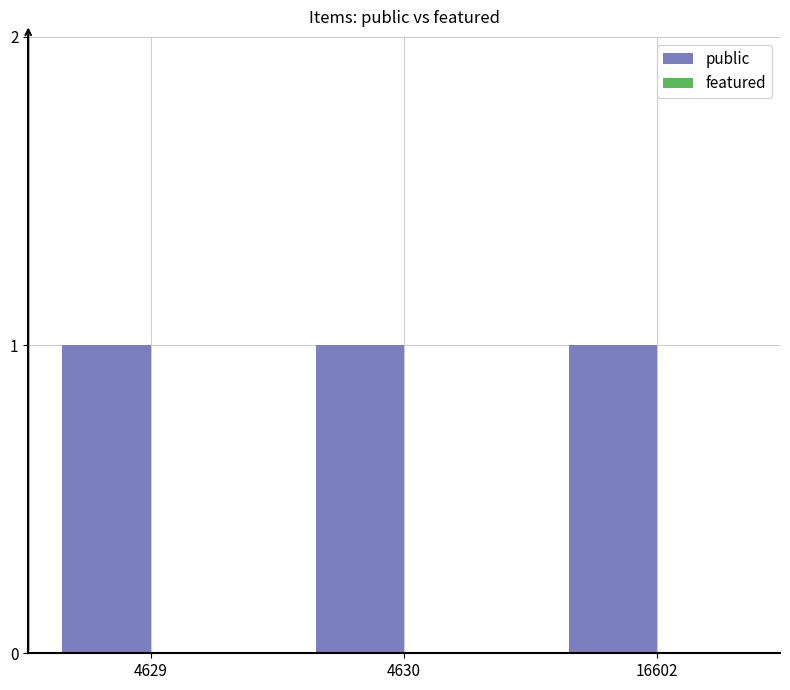

How many categories are shown in the chart?

3